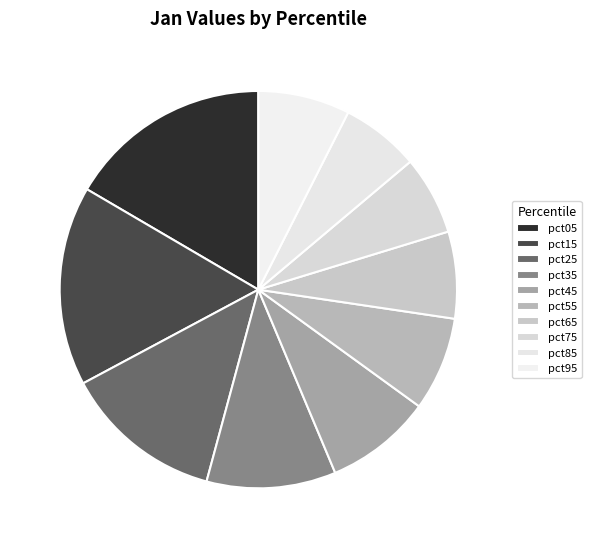

To the nearest percent, what is the difference between the largest and smallest slice percentages?

10%